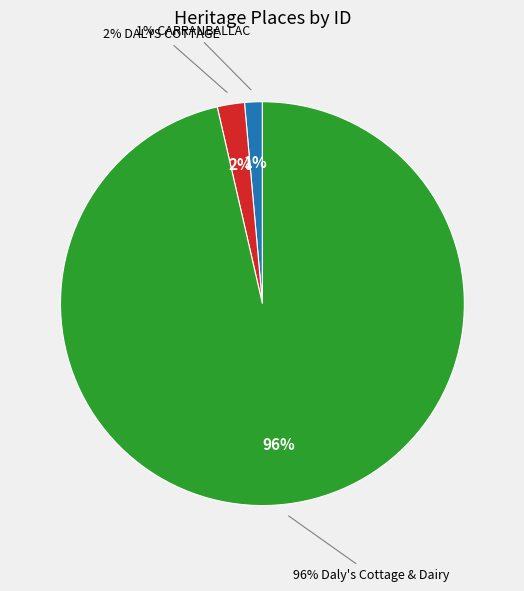

Is the sum of DALYS COTTAGE and Daly's Cottage & Dairy greater than half?

Yes